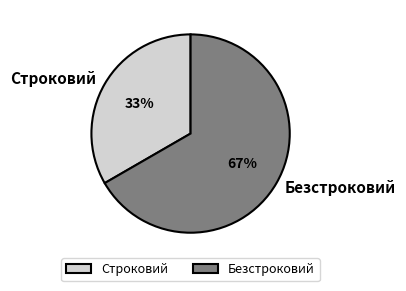

How many segments does this pie chart have?

2